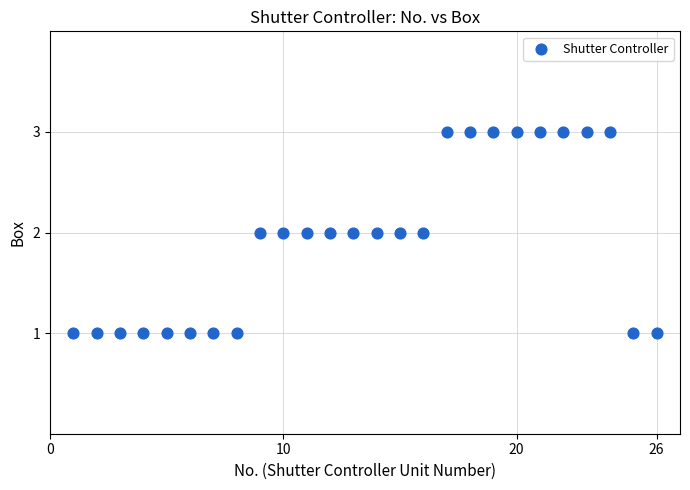

What is the range of X values (max minus min)?

25